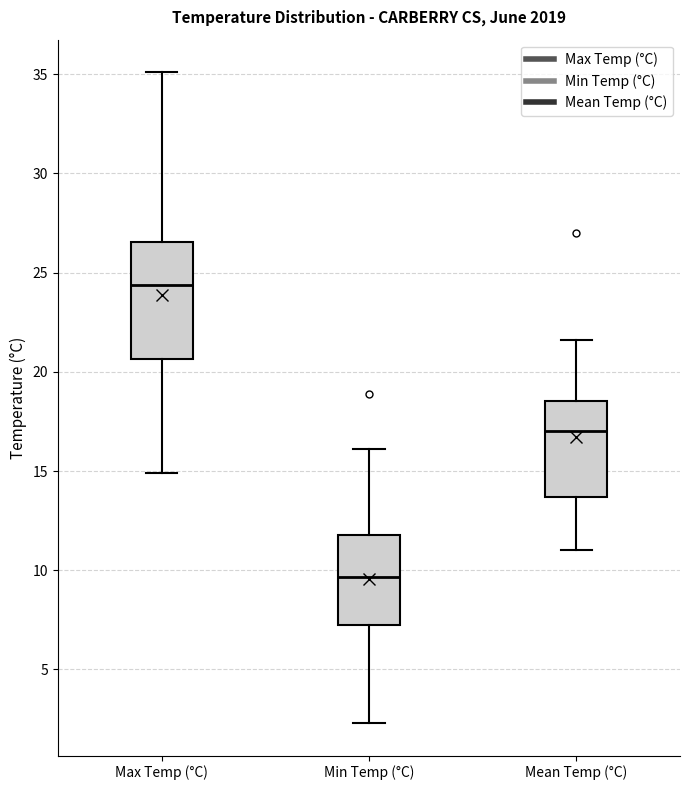

Reading left to right, transcribe this box plot: for each box, give where its median line is, the range the box spans, and where its two whiskers end, as read against the y-axis. The values are not printed on the chart, so give them approximately, as read against the axis.

Max Temp (°C): median 24.5, box 20.5 to 26.5, whiskers 15.0 to 35.0
Min Temp (°C): median 9.5, box 7.0 to 12.0, whiskers 2.5 to 16.0
Mean Temp (°C): median 17.0, box 13.5 to 18.5, whiskers 11.0 to 21.5